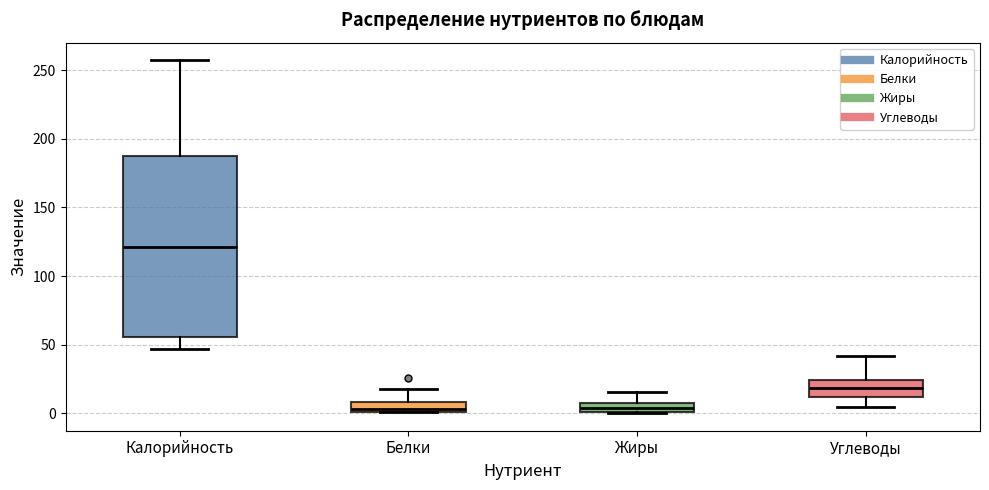

Comparing the boxes themselves (not the whiskers), which one is the tallest?

Калорийность